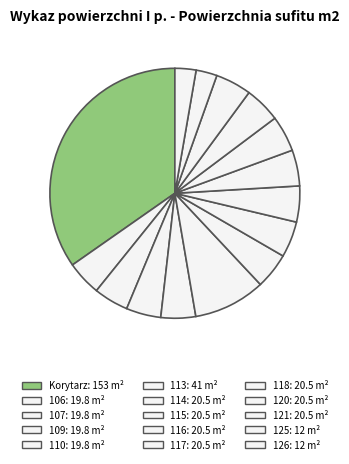

Combined, do 116 and 115 account for over 50%?

No